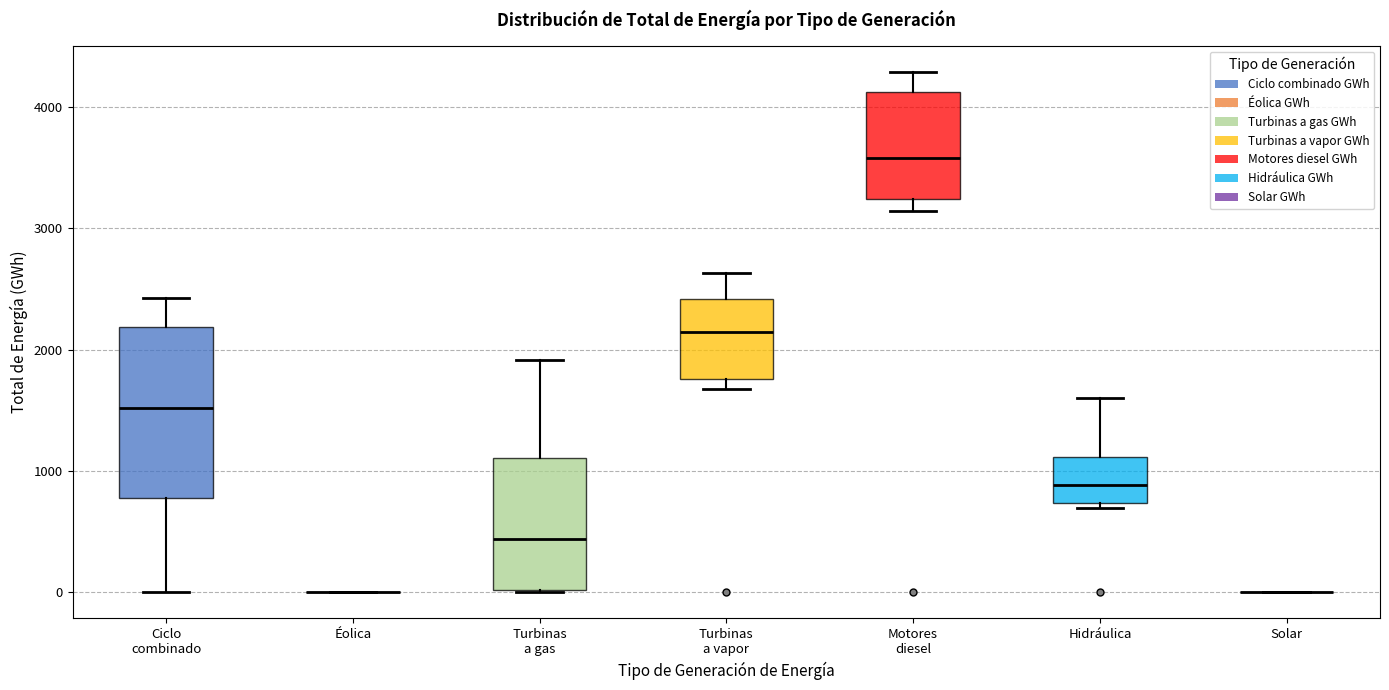

Reading left to right, read every box against the y-axis: the position of its median line, the range the box covers, and the ends of its whiskers. The values are not printed on the chart, so give them approximately, as read against the axis.

Ciclo combinado: median 1500, box 800 to 2200, whiskers 0 to 2400
Éolica: box collapsed to a line at 0, whiskers 0 to 0
Turbinas a gas: median 400, box 0 to 1100, whiskers 0 to 1900
Turbinas a vapor: median 2100, box 1800 to 2400, whiskers 1700 to 2600
Motores diesel: median 3600, box 3200 to 4100, whiskers 3100 to 4300
Hidráulica: median 900, box 700 to 1100, whiskers 700 (just below the box's lower edge) to 1600
Solar: box collapsed to a line at 0, whiskers 0 to 0